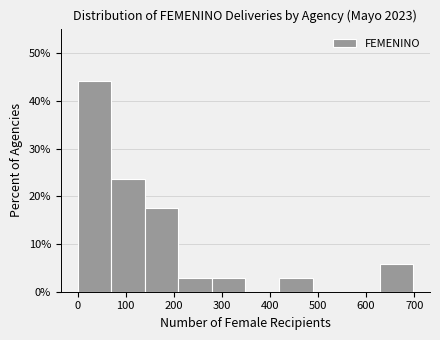

Reading left to right, list every bar in this chart as the range it spans on the x-axis followed by its height. Neither the bar edges nor the heights are printed on the chart, so give them approximately, as read against the axes.

0 to 70: 44
70 to 140: 24
140 to 210: 18
210 to 280: 3
280 to 350: 3
350 to 420: 0
420 to 490: 3
490 to 560: 0
560 to 630: 0
630 to 700: 6